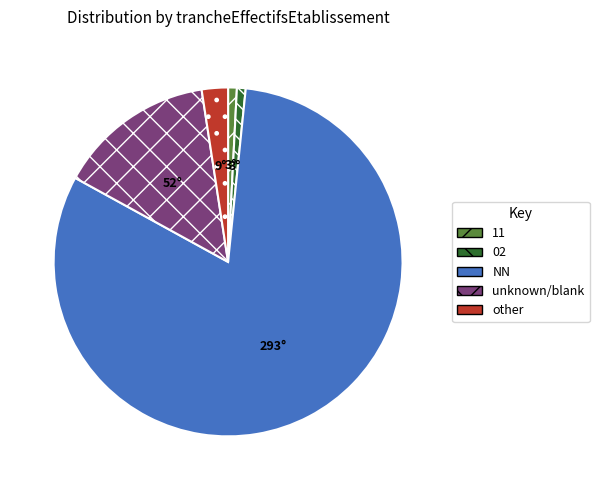

Do 02 and NN together represent more than half of the pie?

Yes